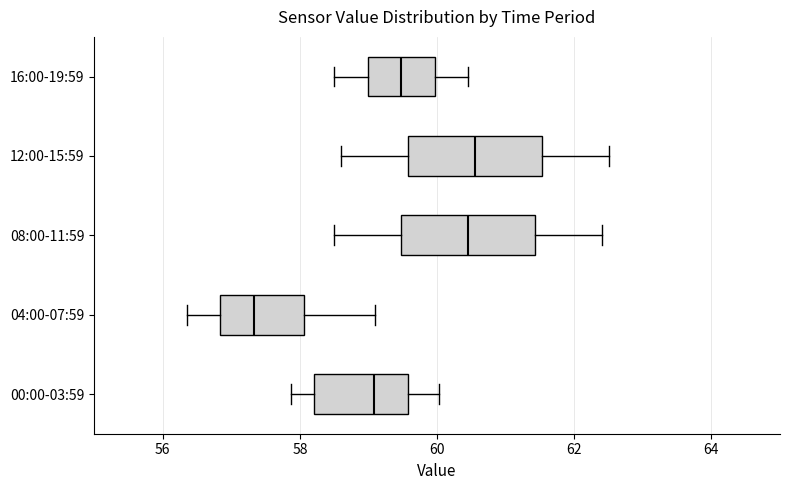

Reading bottom to top, transcribe this box plot: for each box, give where its median line is, the range the box spans, and where its two whiskers end, as read against the x-axis. The values are not printed on the chart, so give them approximately, as read against the axis.

00:00-03:59: median 59.0, box 58.2 to 59.6, whiskers 57.8 to 60.0
04:00-07:59: median 57.4, box 56.8 to 58.0, whiskers 56.4 to 59.2
08:00-11:59: median 60.4, box 59.4 to 61.4, whiskers 58.6 to 62.4
12:00-15:59: median 60.6, box 59.6 to 61.6, whiskers 58.6 to 62.6
16:00-19:59: median 59.4, box 59.0 to 60.0, whiskers 58.6 to 60.4